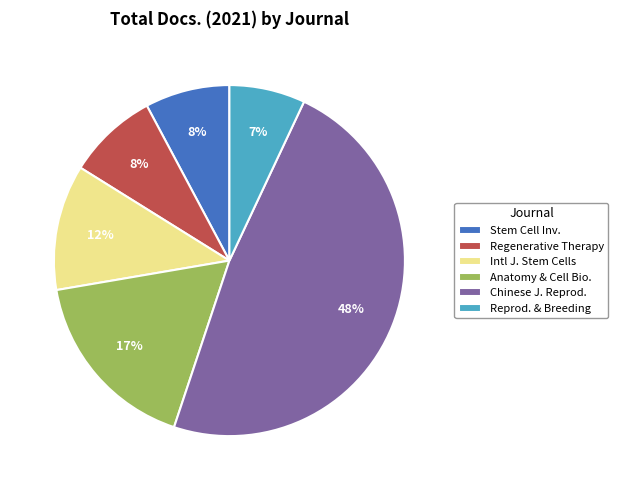

Approximately how many times larger is the value at Anatomy & Cell Bio. compared to Regenerative Therapy?

2.1